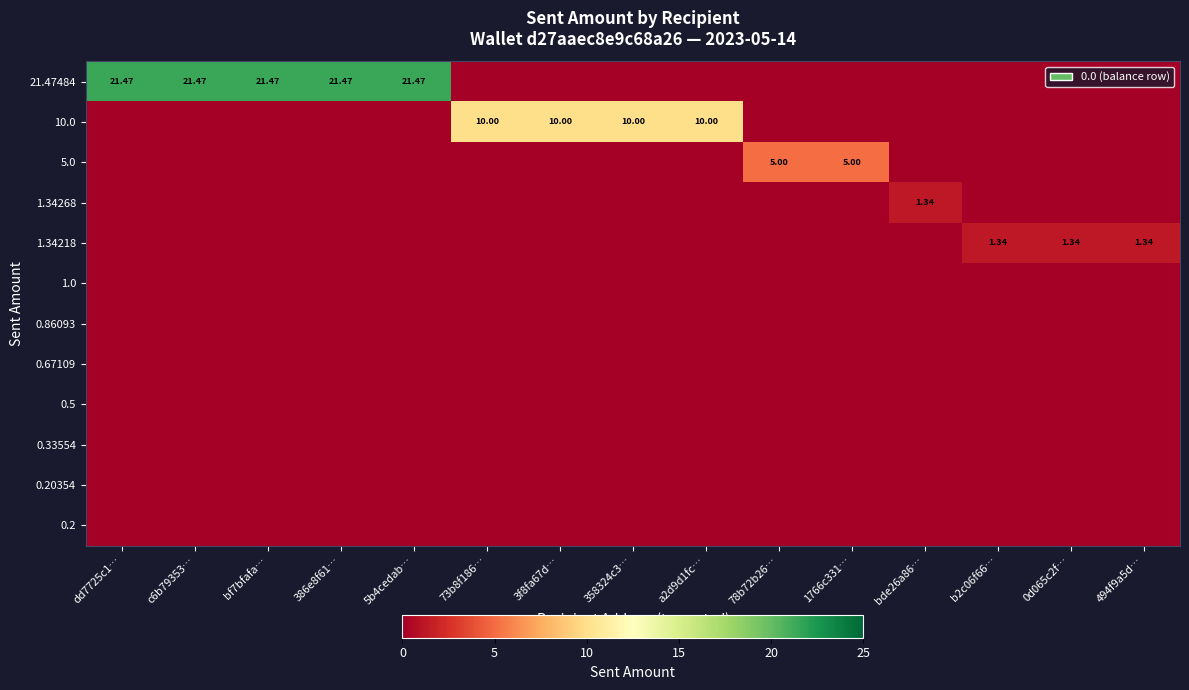

Which series has the largest range (max minus min)?

row_0